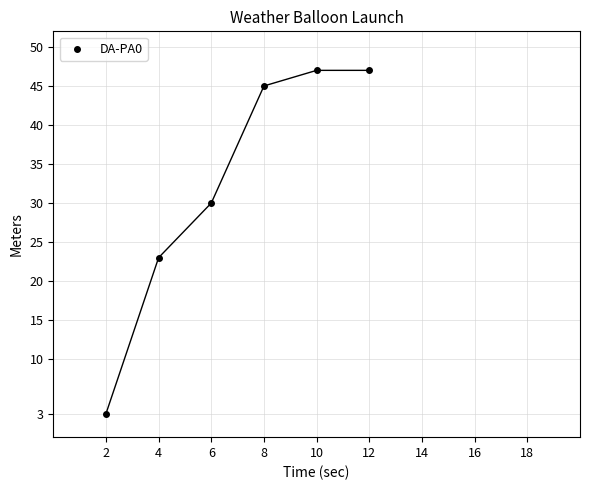

What Y value in the scatter plot is closest to 25?

23